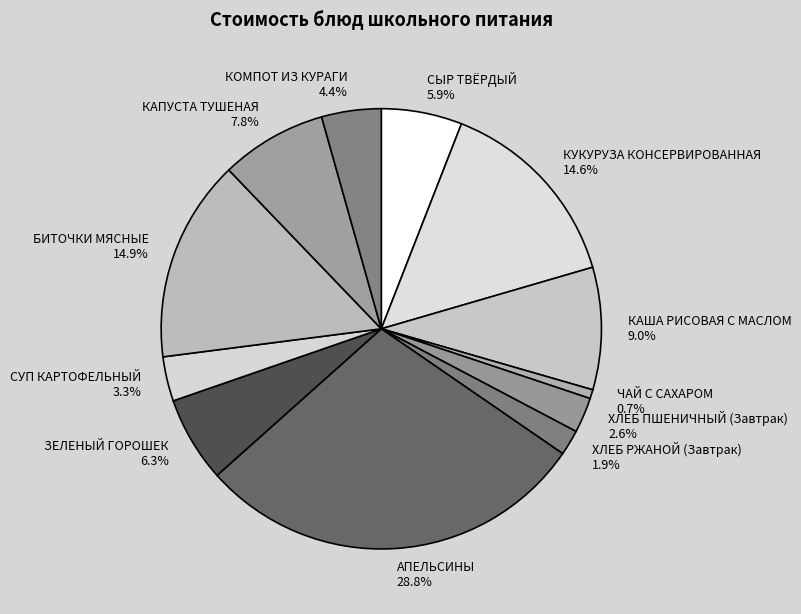

Which slice is the smallest?

ЧАЙ С САХАРОМ